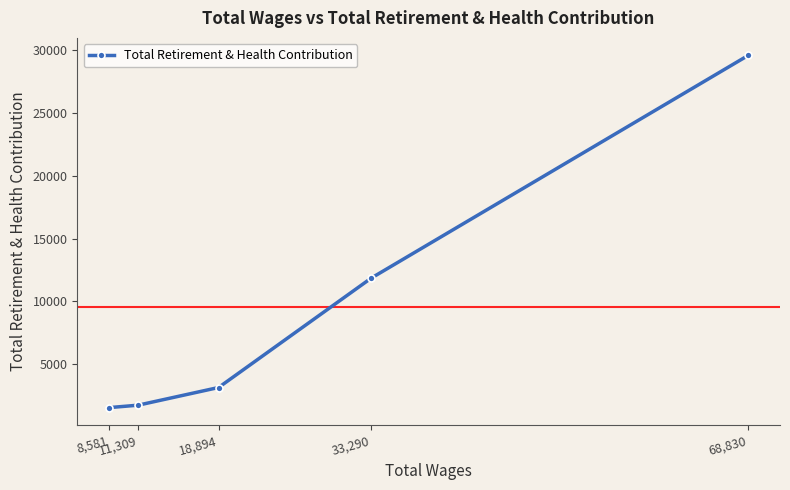

What is the label of the 3rd point from the left?

18,894